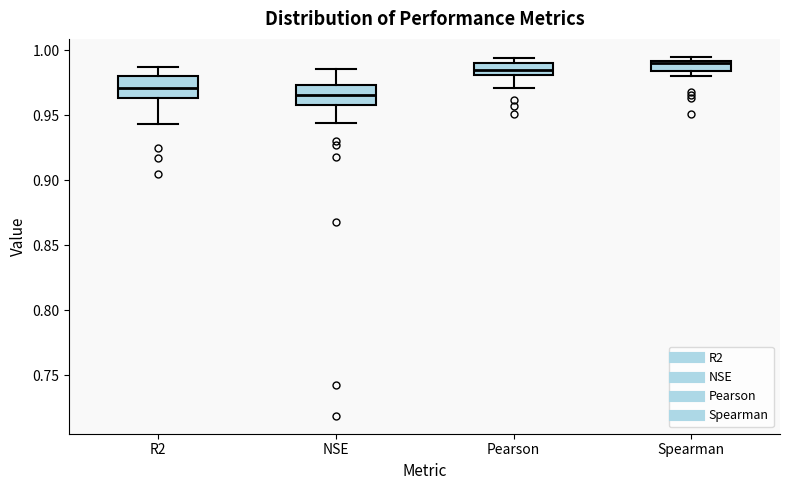

Reading left to right, transcribe this box plot: for each box, give where its median line is, the range the box spans, and where its two whiskers end, as read against the y-axis. The values are not printed on the chart, so give them approximately, as read against the axis.

R2: median 0.970, box 0.965 to 0.980, whiskers 0.945 to 0.985
NSE: median 0.965, box 0.960 to 0.975, whiskers 0.945 to 0.985
Pearson: median 0.985, box 0.980 to 0.990, whiskers 0.970 to 0.995
Spearman: median 0.990 (just below the box's upper edge), box 0.985 to 0.990, whiskers 0.980 to 0.995